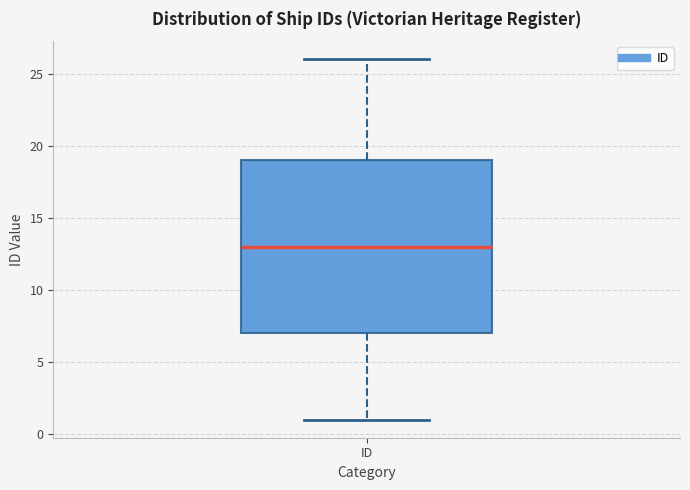

Transcribe this box plot: give where the median line is, the range the box spans, and where the two whiskers end, as read against the y-axis. The values are not printed on the chart, so give them approximately, as read against the axis.

median 13, box 7 to 19, whiskers 1 to 26